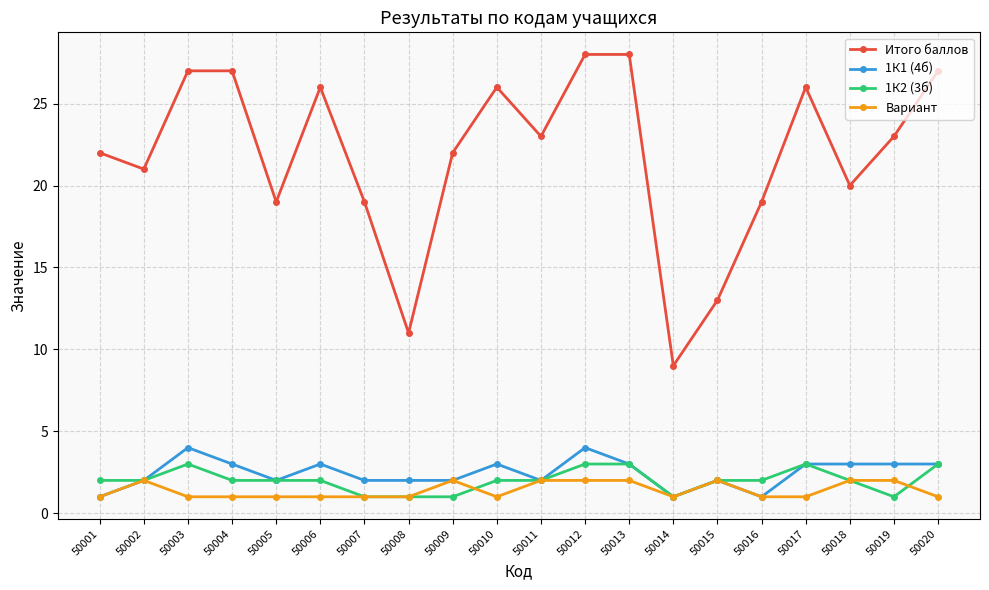

What is the difference between the Итого баллов values at 50006 and 50003?

1